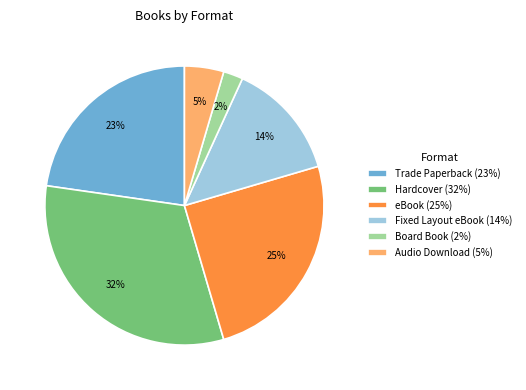

How many segments does this pie chart have?

6